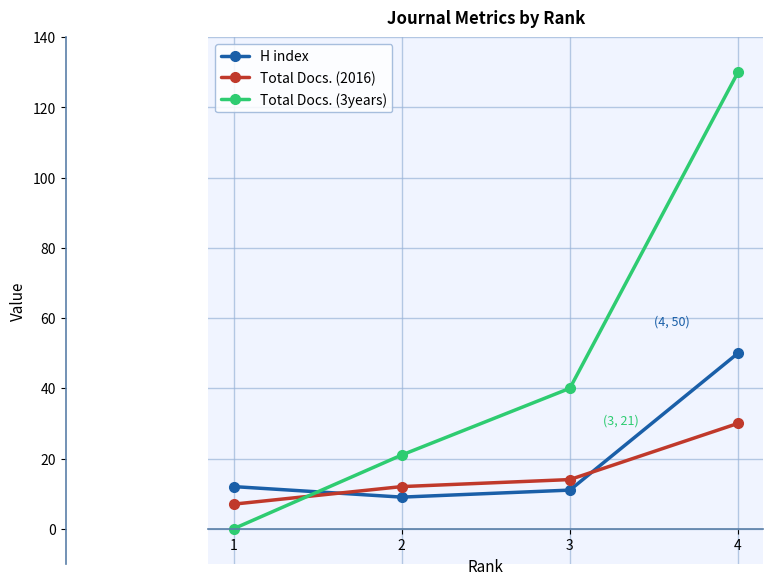

What is the spread (max minus min) of values at 2?

12